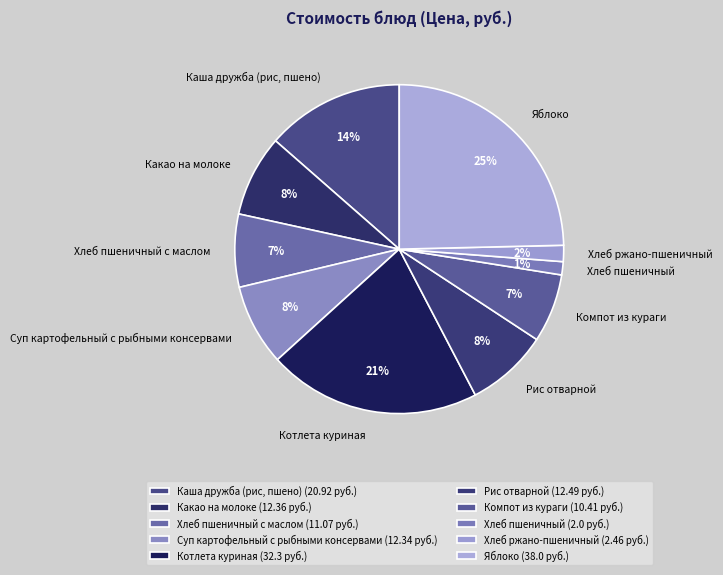

Do Какао на молоке and Суп картофельный с рыбными консервами together represent more than half of the pie?

No